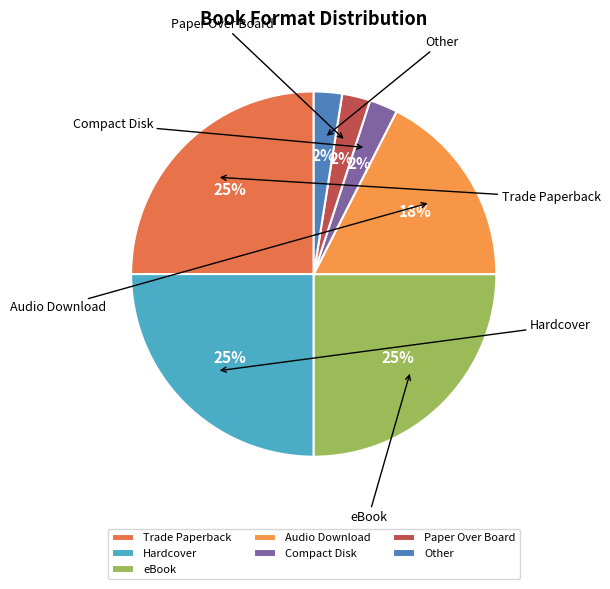

Between Trade Paperback and Other, which is larger?

Trade Paperback